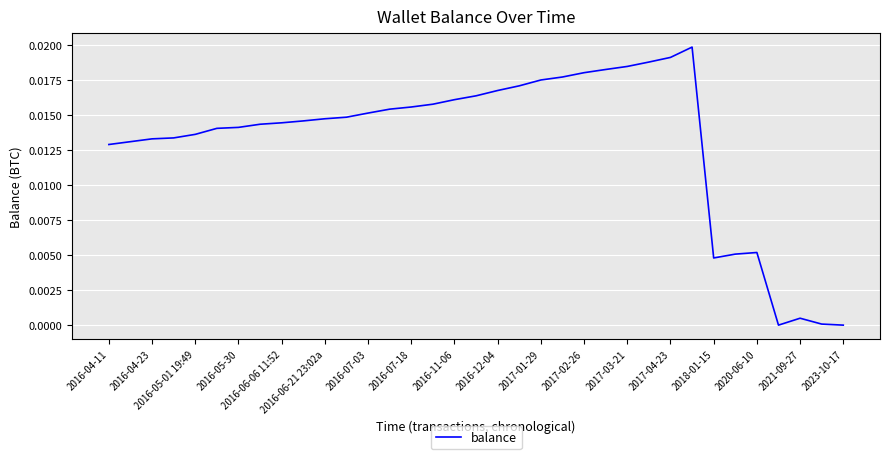

How many points are higher than both their immediate neighbors (excluding endpoints)?

3